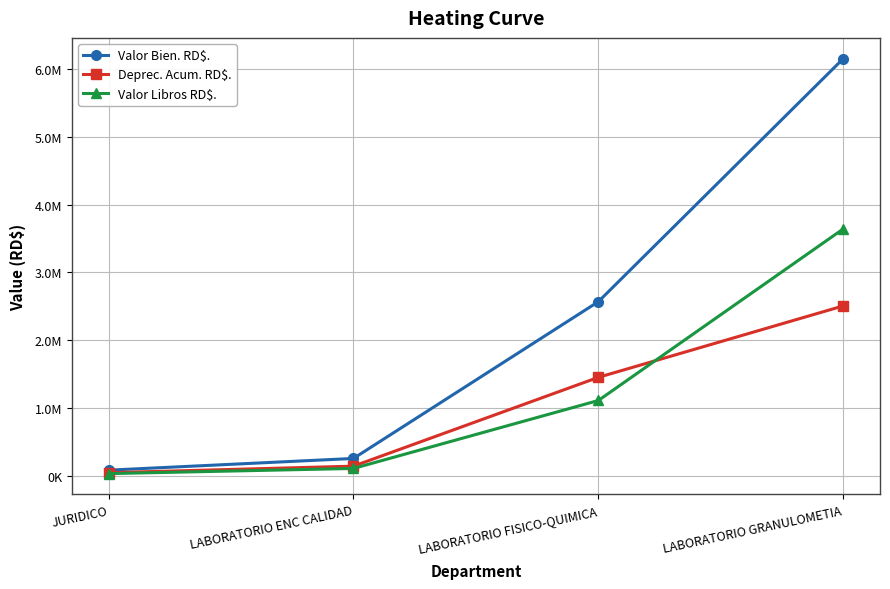

What is the sum of the Valor Bien. RD$. values at LABORATORIO ENC CALIDAD and JURIDICO?

349149.8